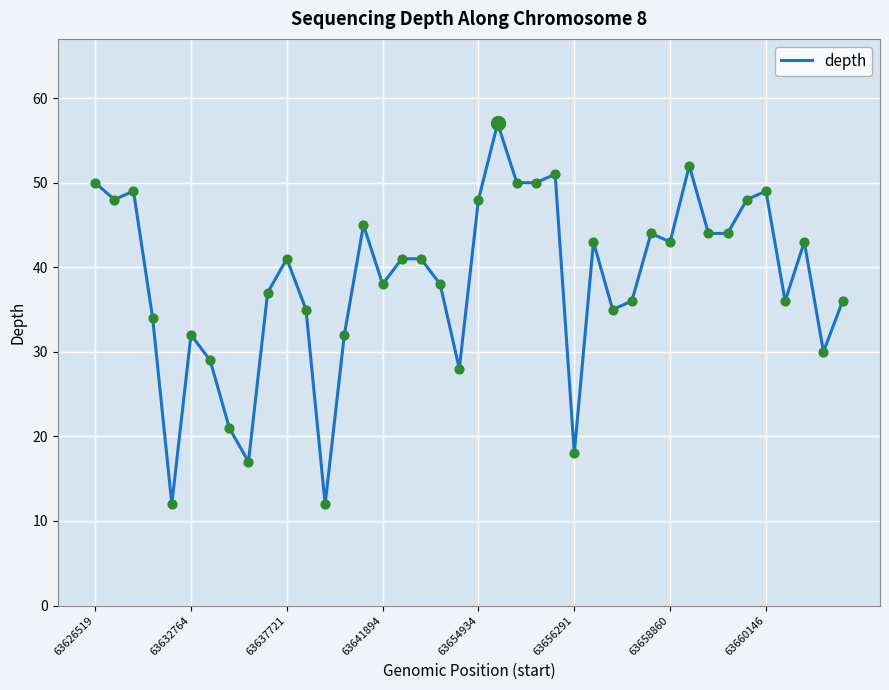

What is the smallest value displayed?

12